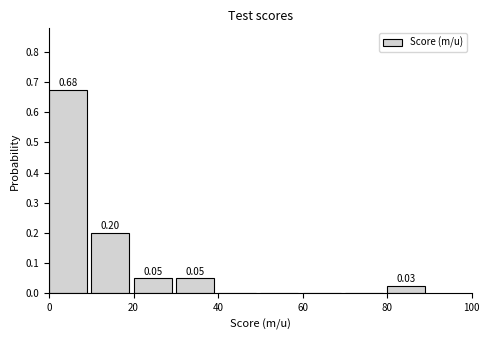

Which range on the x-axis has the tallest bar?

0 to 10